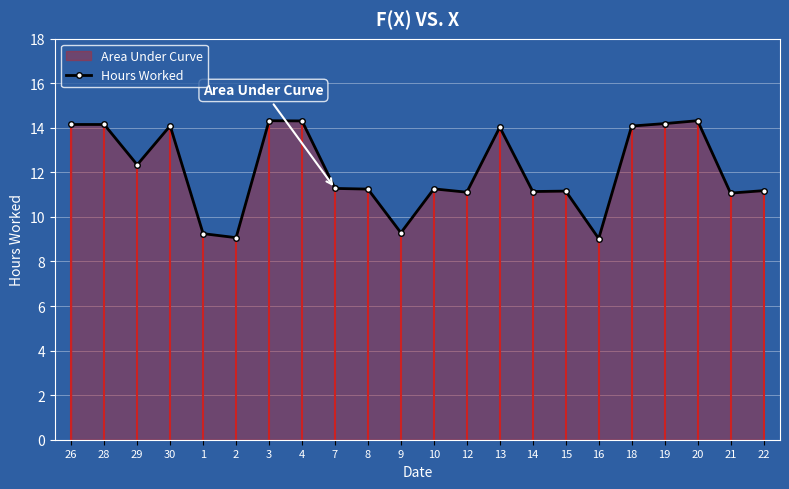

The chart shows a value of 11.1 at 21. True or false?

True